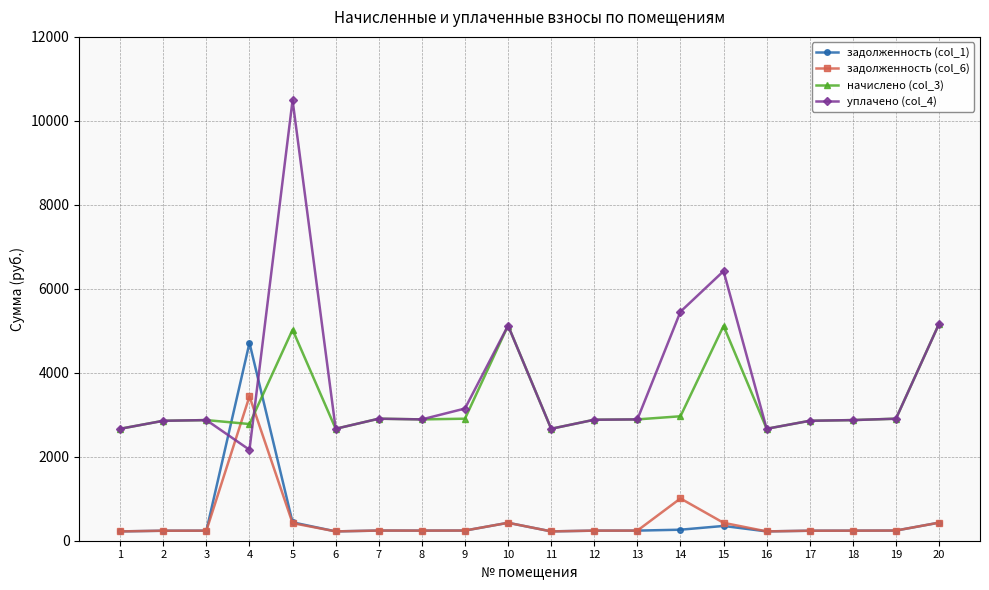

True or false: начислено (col_3) has more than 2 points higher than both neighbors.

True